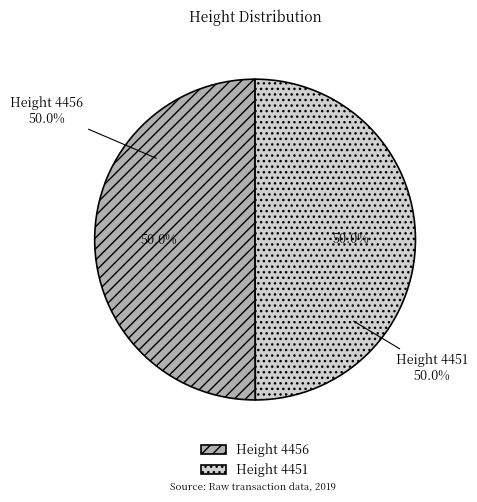

How many slices are in this pie chart?

2